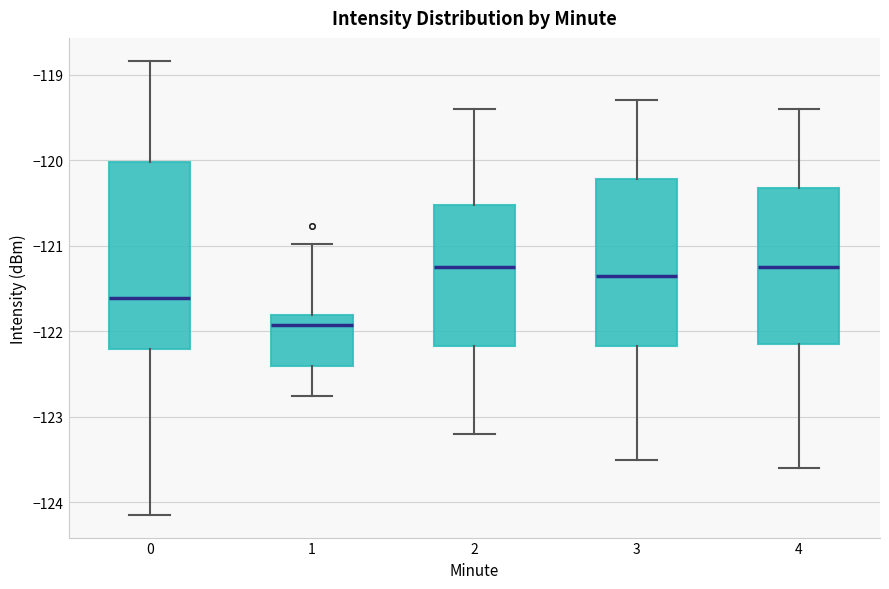

Reading left to right, read every box against the y-axis: the position of its median line, the range the box covers, and the ends of its whiskers. The values are not printed on the chart, so give them approximately, as read against the axis.

0: median -121.6, box -122.2 to -120.0, whiskers -124.1 to -118.8
1: median -121.9, box -122.4 to -121.8, whiskers -122.8 to -121.0
2: median -121.2, box -122.2 to -120.5, whiskers -123.2 to -119.4
3: median -121.3, box -122.2 to -120.2, whiskers -123.5 to -119.3
4: median -121.2, box -122.1 to -120.3, whiskers -123.6 to -119.4